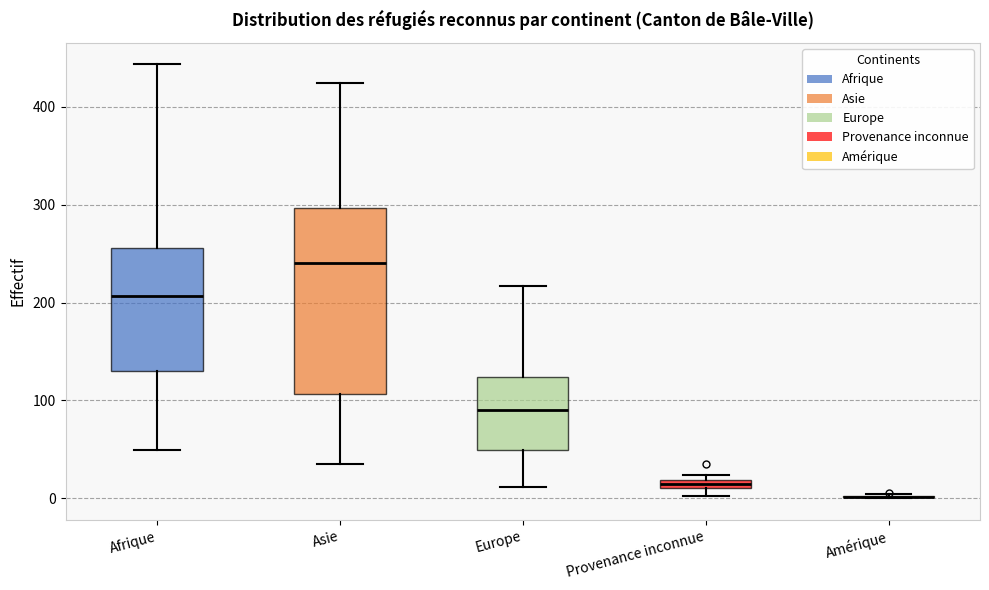

Comparing the boxes themselves (not the whiskers), which one is the tallest?

Asie